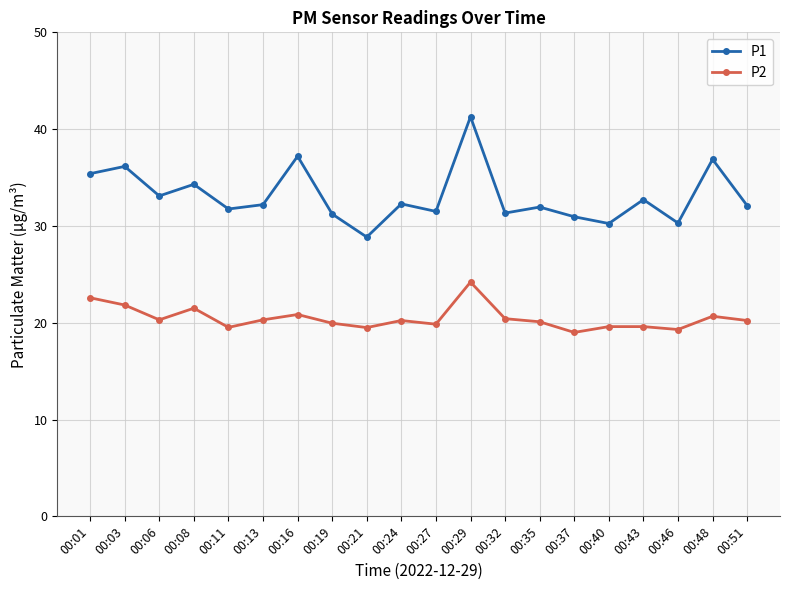

How many lines are shown in the chart?

2